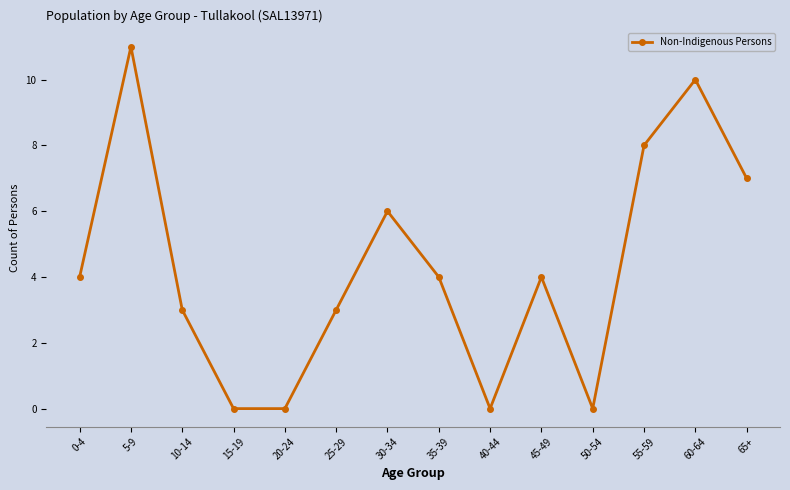

The chart shows a value of 8 at 50-54. True or false?

False